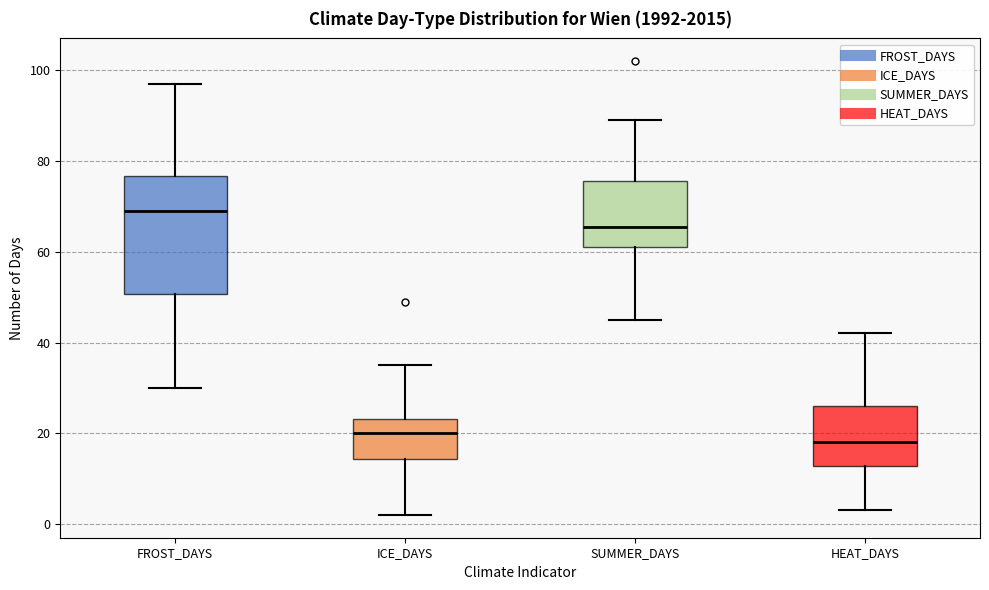

Reading left to right, read every box against the y-axis: the position of its median line, the range the box covers, and the ends of its whiskers. The values are not printed on the chart, so give them approximately, as read against the axis.

FROST_DAYS: median 70, box 50 to 76, whiskers 30 to 98
ICE_DAYS: median 20, box 14 to 24, whiskers 2 to 36
SUMMER_DAYS: median 66, box 62 to 76, whiskers 46 to 90
HEAT_DAYS: median 18, box 12 to 26, whiskers 4 to 42